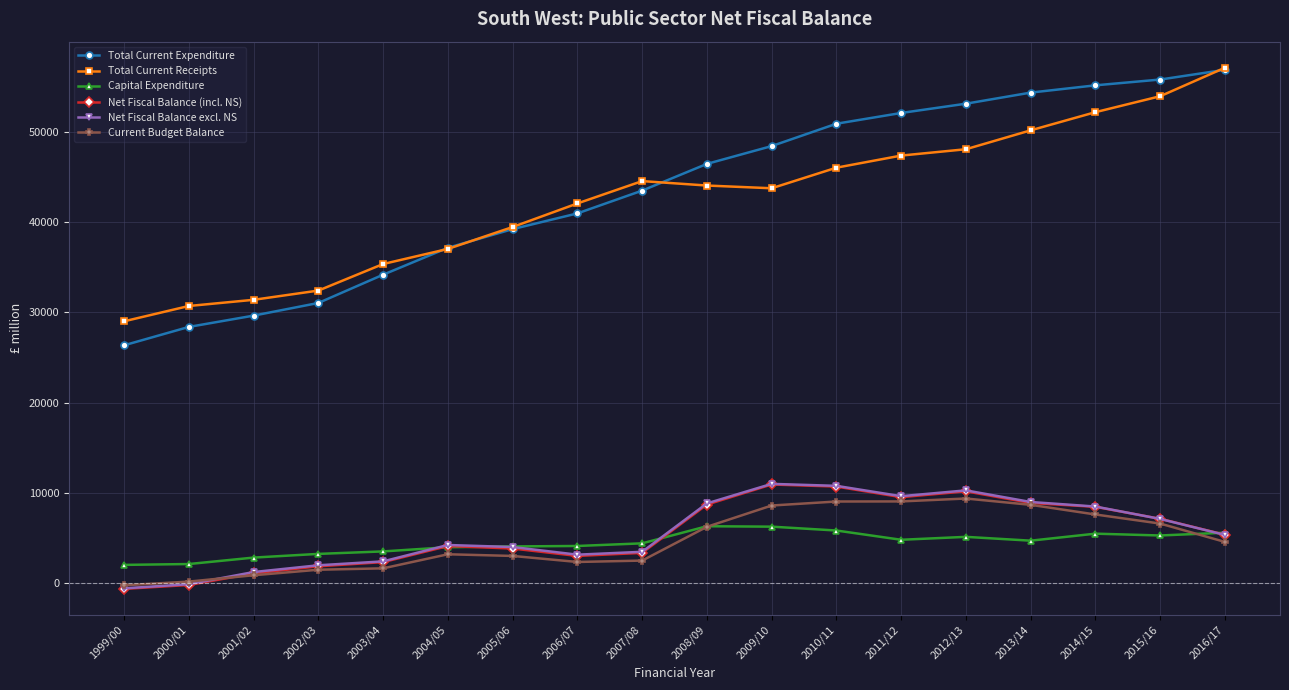

Which category has the lowest value in the Total Current Receipts series?

1999/00